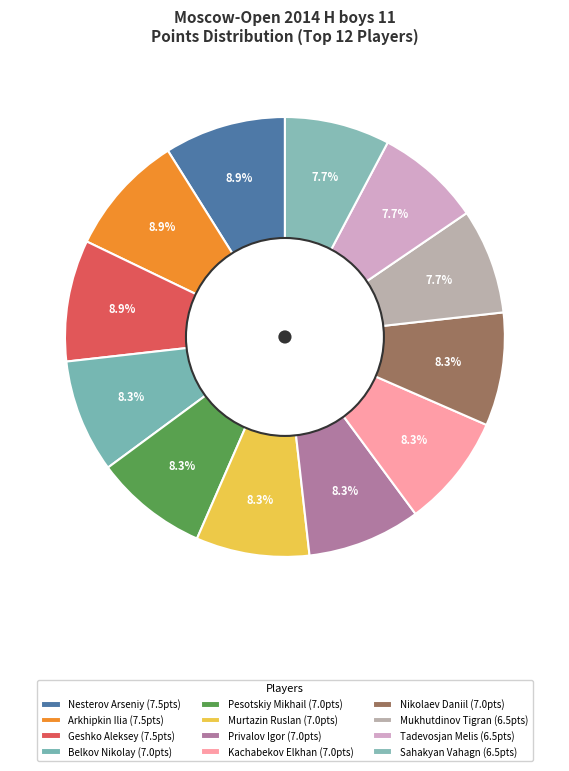

How many slices are in this pie chart?

12